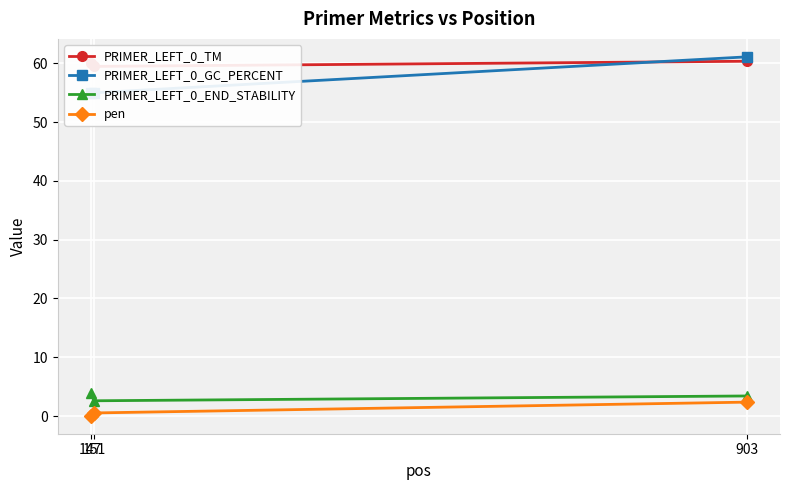

How many lines are shown in the chart?

4